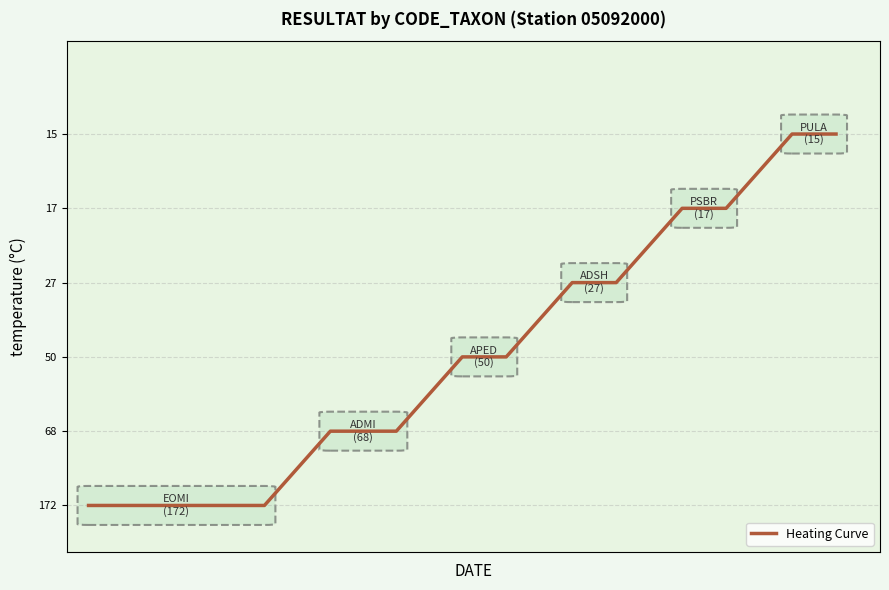

True or false: the data shows 239 at 18.

False